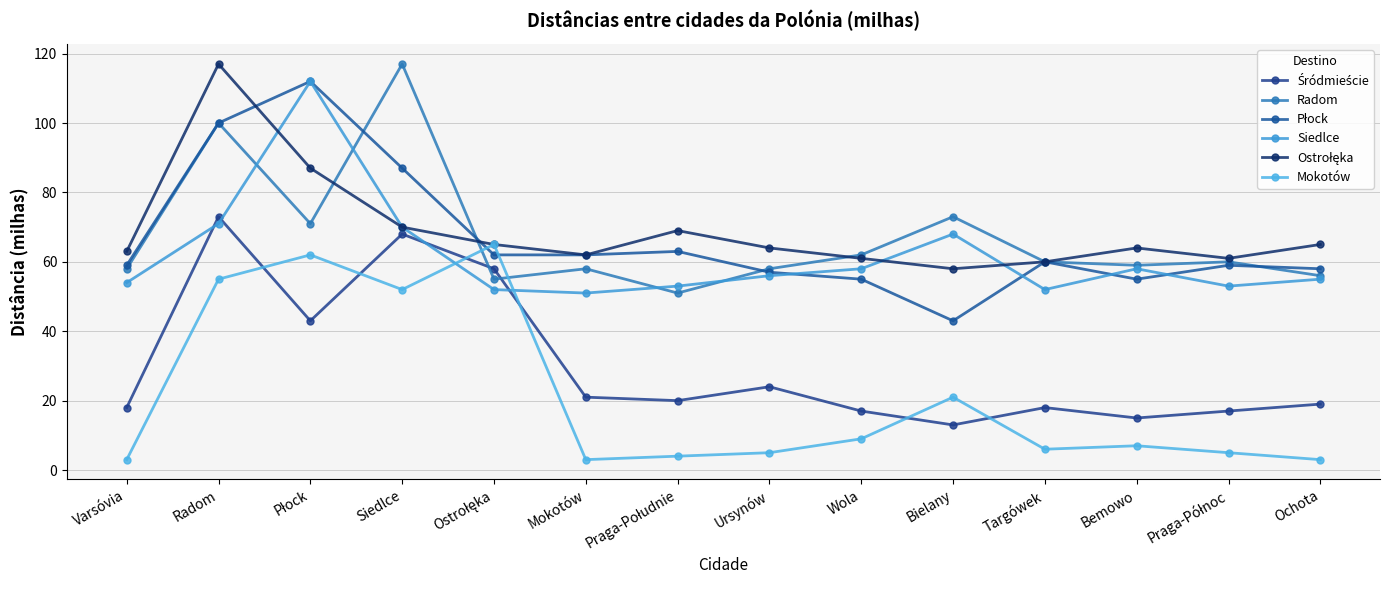

Reading left to right, transcribe all the data shown in this chart.

Śródmieście: 18	73	43	68	58	21	20	24	17	13	18	15	17	19
Radom: 58	100	71	117	55	58	51	58	62	73	60	59	60	56
Płock: 59	100	112	87	62	62	63	57	55	43	60	55	59	58
Siedlce: 54	71	112	70	52	51	53	56	58	68	52	58	53	55
Ostrołęka: 63	117	87	70	65	62	69	64	61	58	60	64	61	65
Mokotów: 3	55	62	52	65	3	4	5	9	21	6	7	5	3